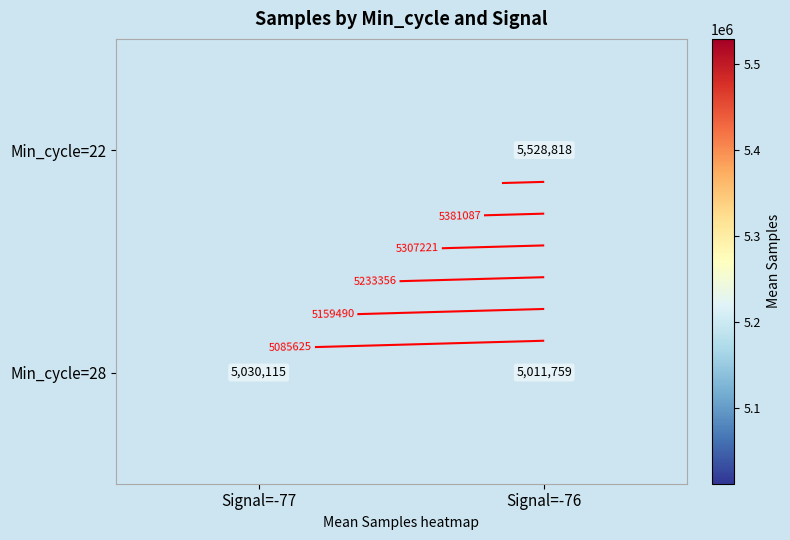

The Min_cycle=28 series shows 5030114.8 at Signal=-77. True or false?

True